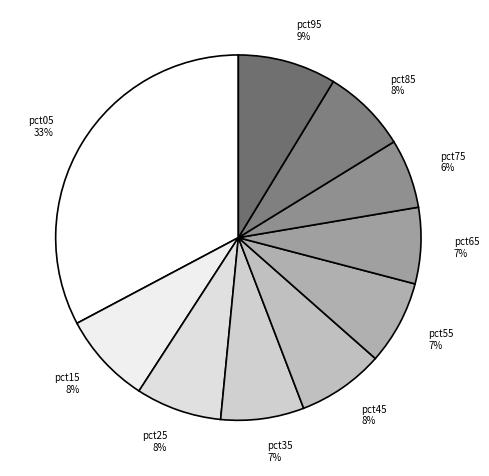

Which slice is the largest?

pct05